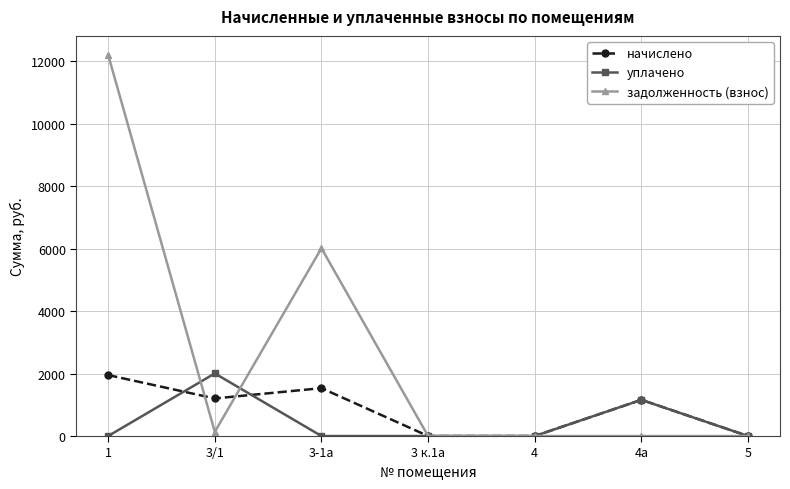

The value of задолженность (взнос) at 1 is 3971.5. True or false?

False